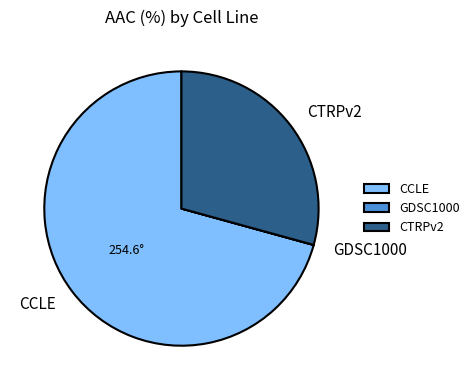

What is the ratio of the value at CTRPv2 to the value at CCLE?

0.4